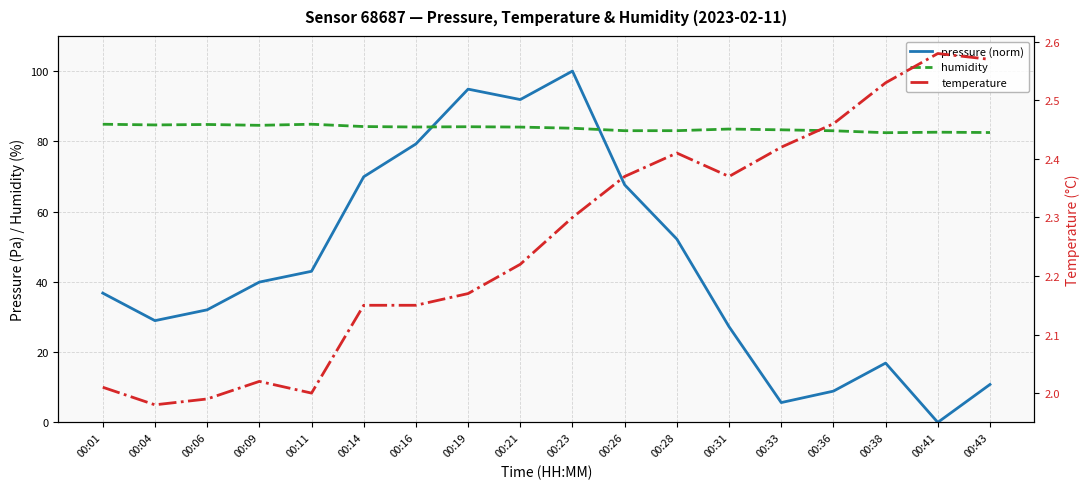

Where is the first local maximum for temperature?

00:09